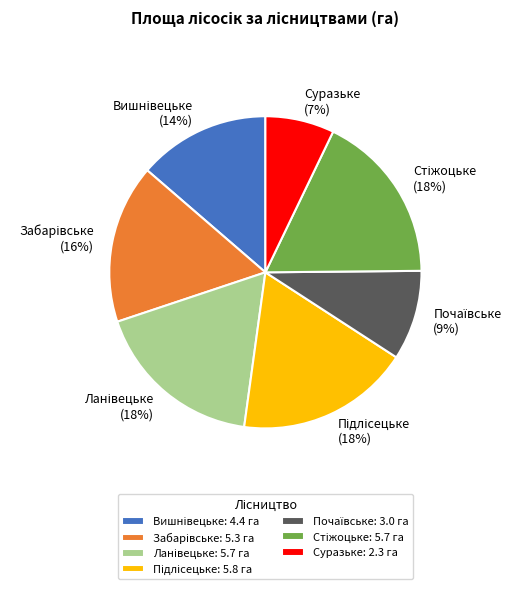

Is there a majority slice in this chart?

No